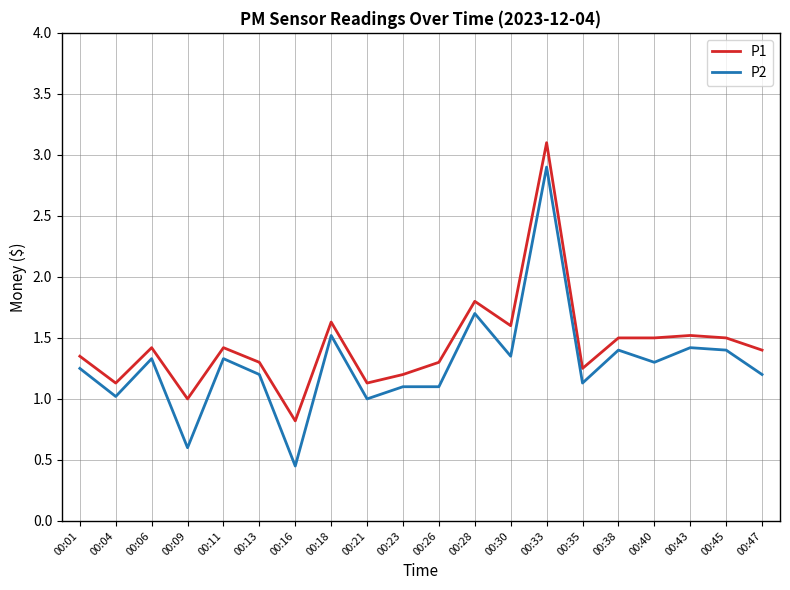

How many lines are shown in the chart?

2